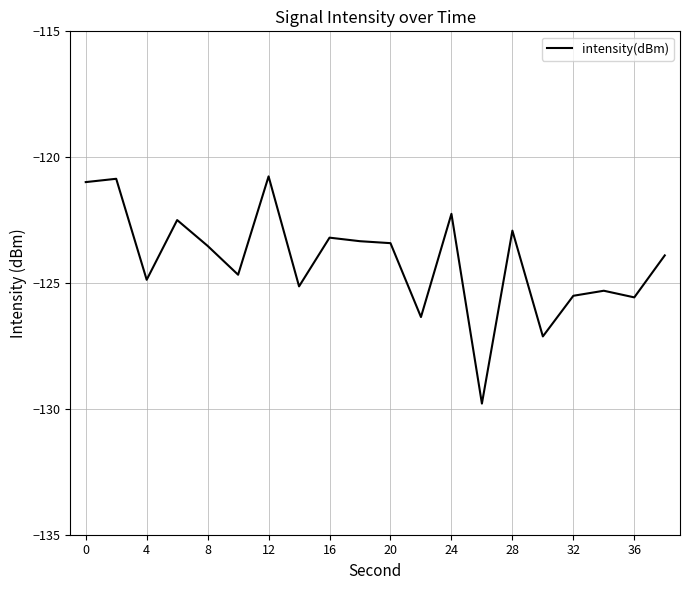

What is the difference between the maximum and minimum values?

9.0